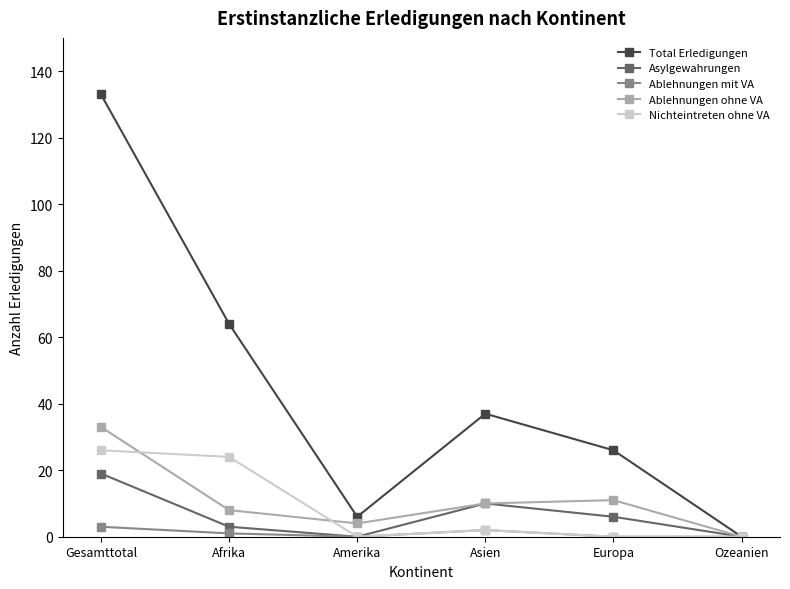

True or false: Total Erledigungen has a value of 67 at Gesamttotal.

False